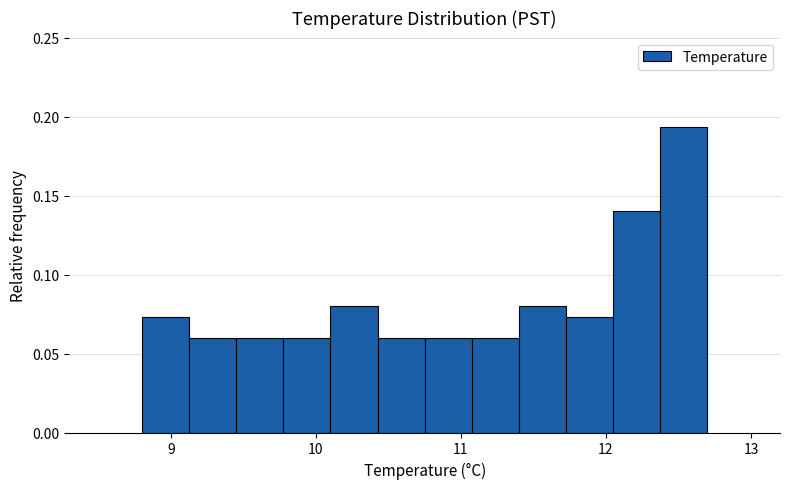

Read against the x-axis, roughly where is the centre of the tallest bar?

12.5